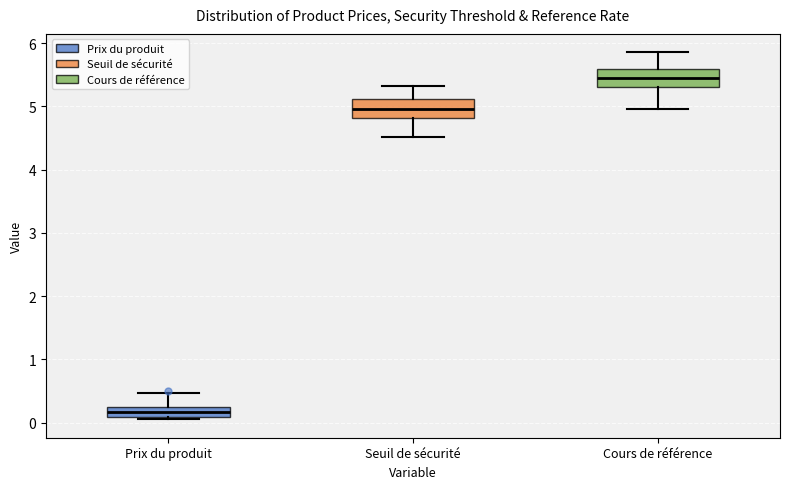

Reading left to right, transcribe this box plot: for each box, give where its median line is, the range the box spans, and where its two whiskers end, as read against the y-axis. The values are not printed on the chart, so give them approximately, as read against the axis.

Prix du produit: median 0.2 (inside the box), box 0.1 to 0.2, whiskers 0.1 (just below the box's lower edge) to 0.5
Seuil de sécurité: median 5.0, box 4.8 to 5.1, whiskers 4.5 to 5.3
Cours de référence: median 5.4, box 5.3 to 5.6, whiskers 5.0 to 5.9